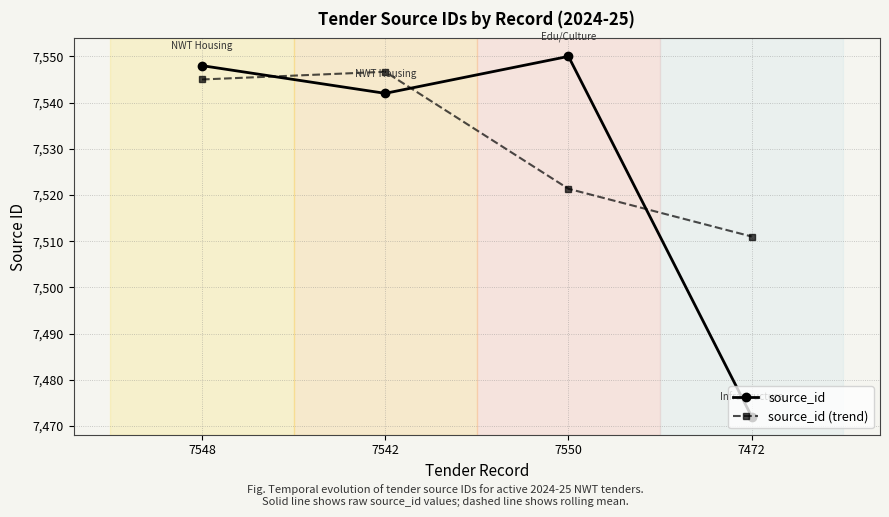

Between which two adjacent categories do source_id and source_id (trend) first intersect?

7548 and 7542